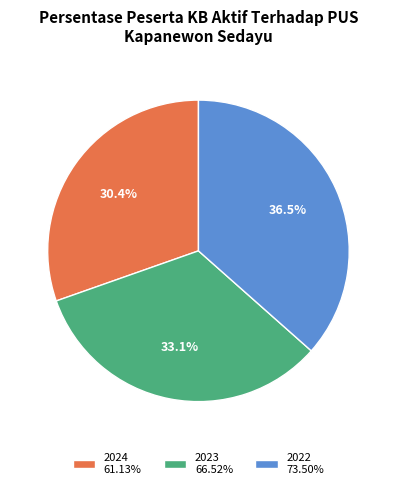

Which slice is the largest?

2022